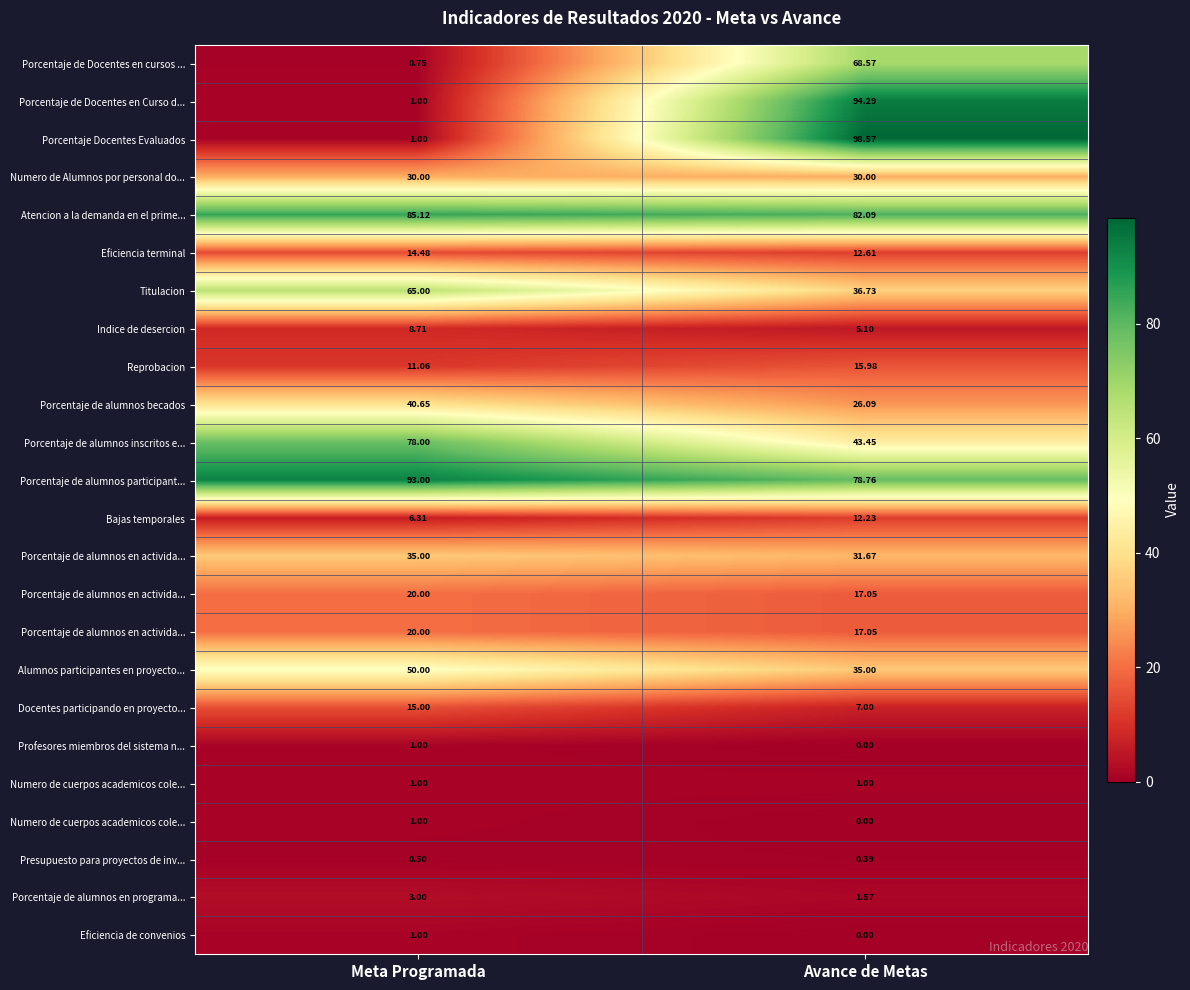

How many categories are shown in the chart?

2